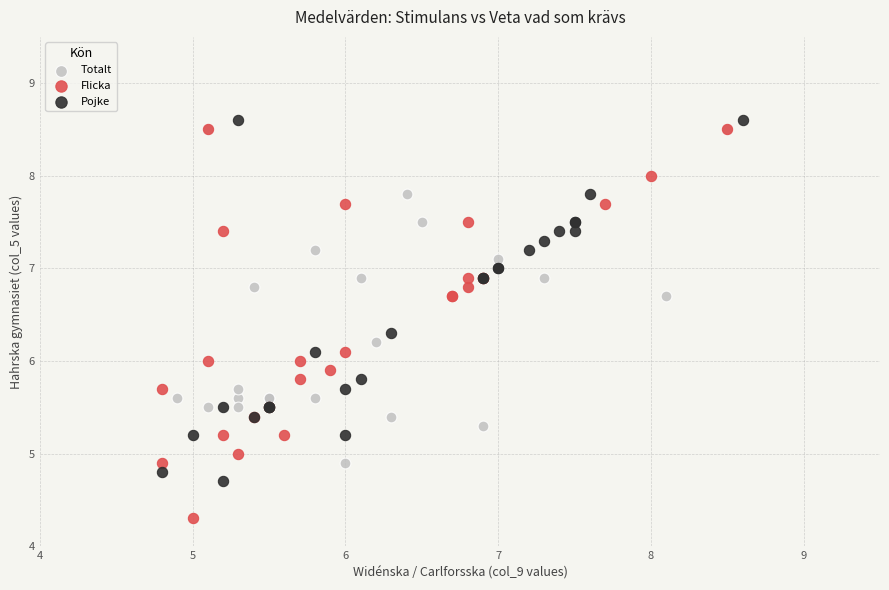

What are all the series names shown in the legend?

Totalt, Flicka, Pojke